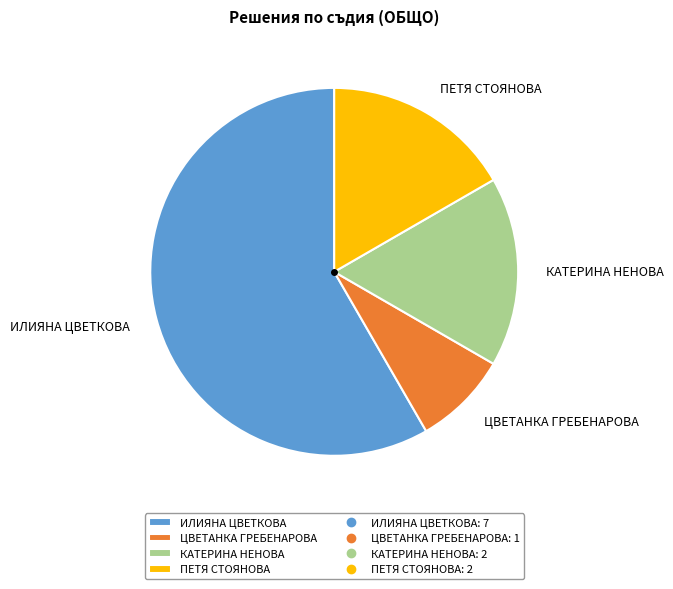

Is the sum of ЦВЕТАНКА ГРЕБЕНАРОВА and ИЛИЯНА ЦВЕТКОВА greater than half?

Yes